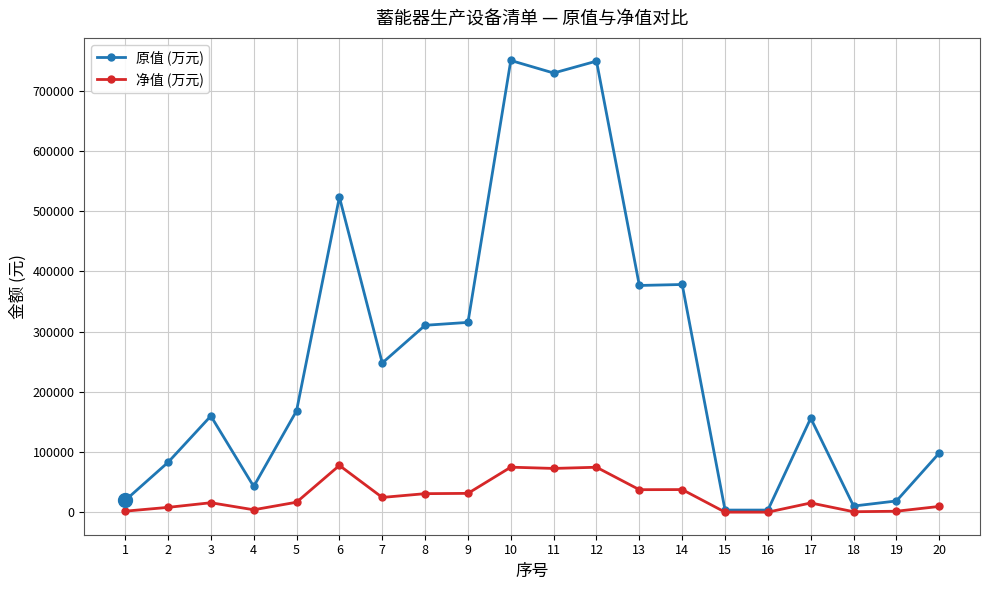

What is the difference between the highest and lowest values at 8?

279525.2